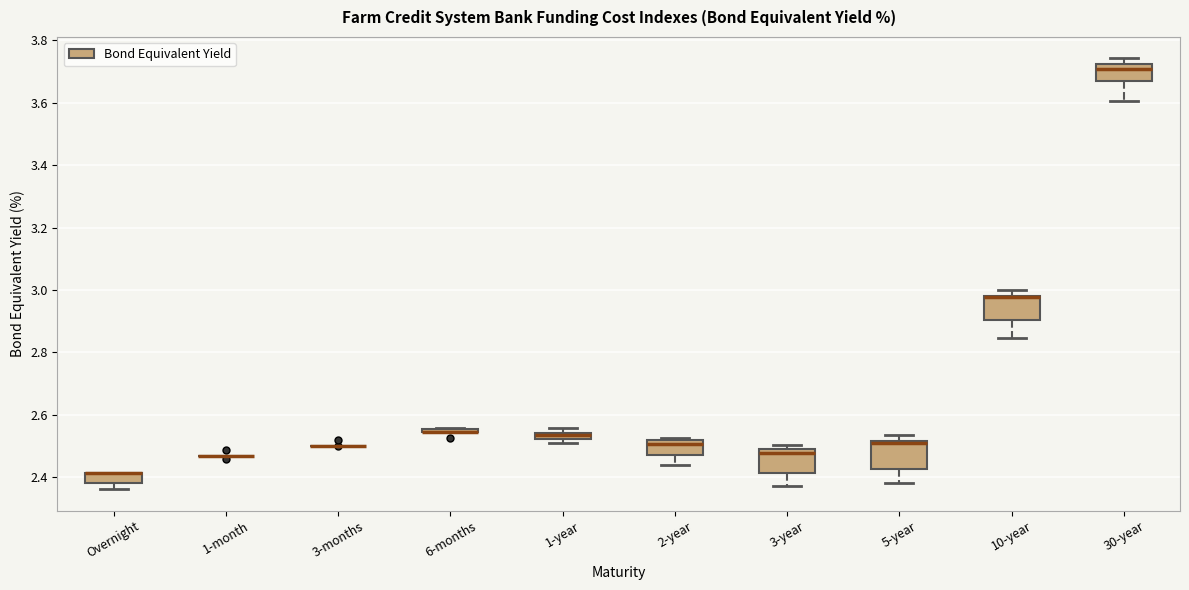

Where does the lower whisker of the box for 30-year end on the y-axis? The values are not printed on the chart, so give them approximately, as read against the axis.

3.60